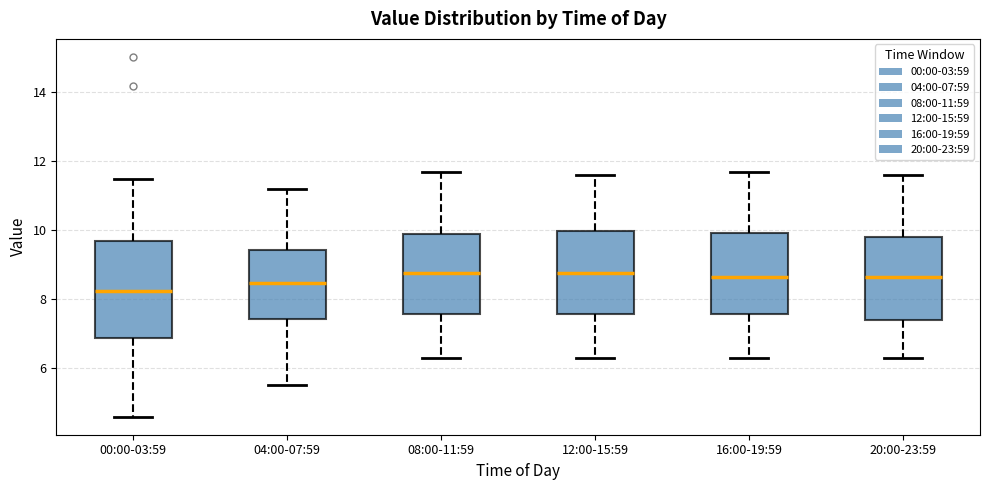

Which box has the lowest median line?

00:00-03:59